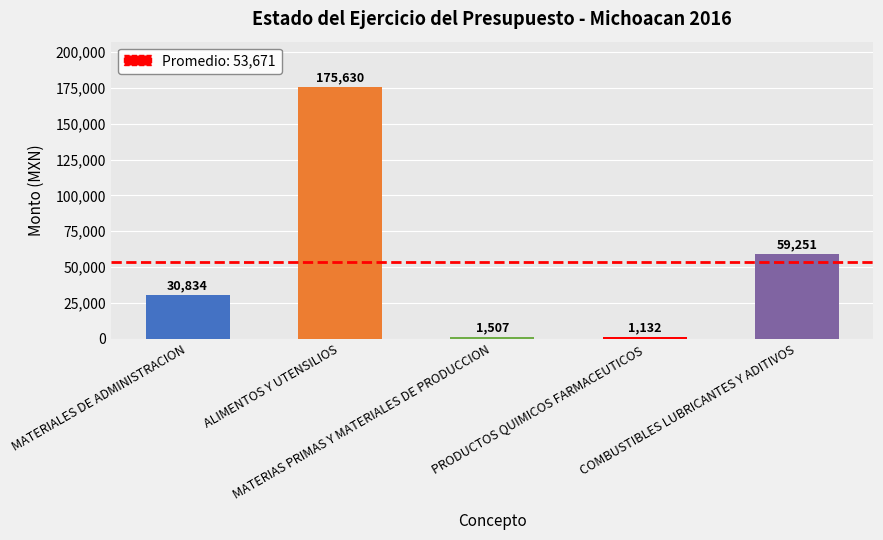

What is the value of the 1st bar from the left?

30833.6